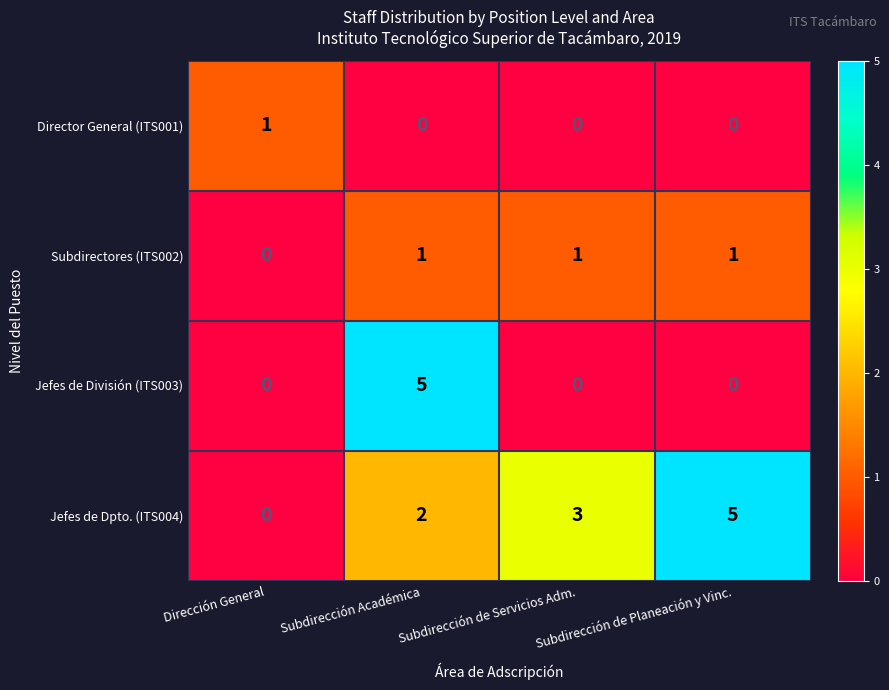

Which series has the largest total across all categories?

Jefes de Dpto. (ITS004)